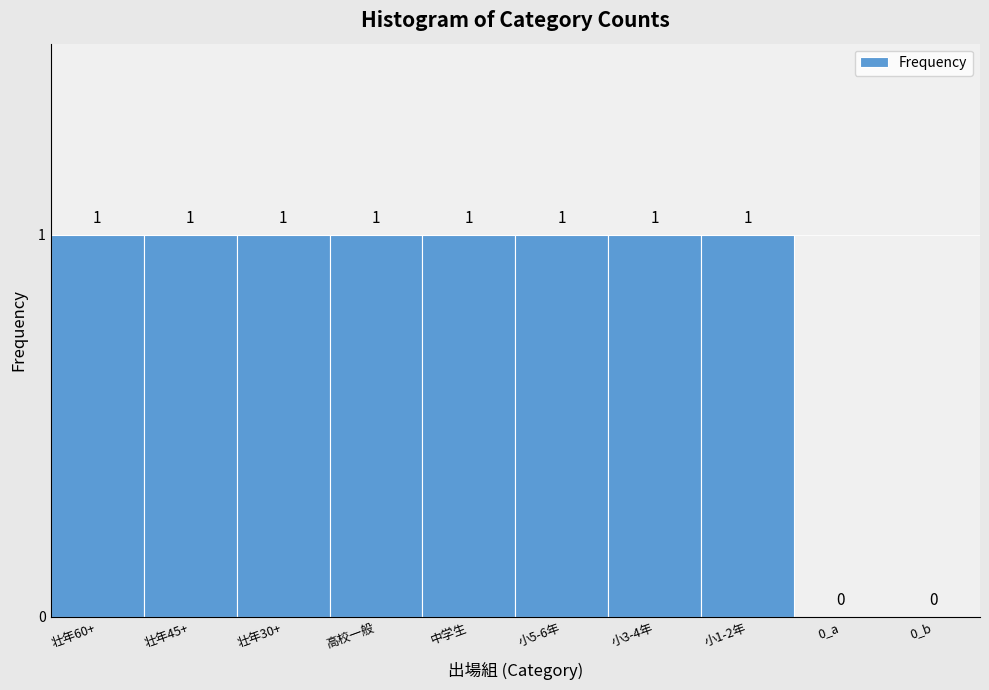

Reading right to left, what are all the values shown in this chart?

0_b=0	0_a=0	小1-2年=1	小3-4年=1	小5-6年=1	中学生=1	高校一般=1	壮年30+=1	壮年45+=1	壮年60+=1